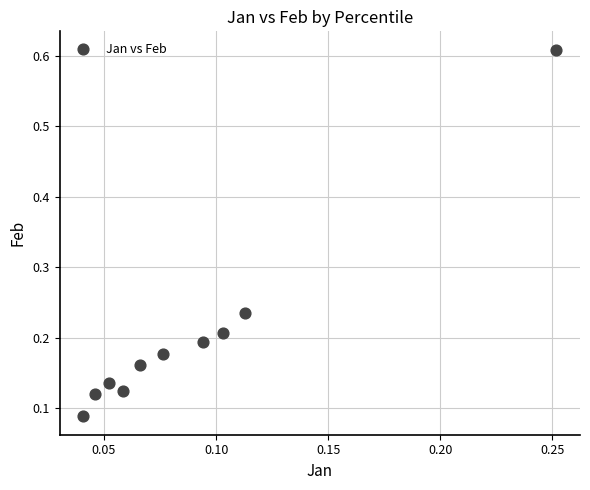

What is the range of Y values (max minus min)?

0.5